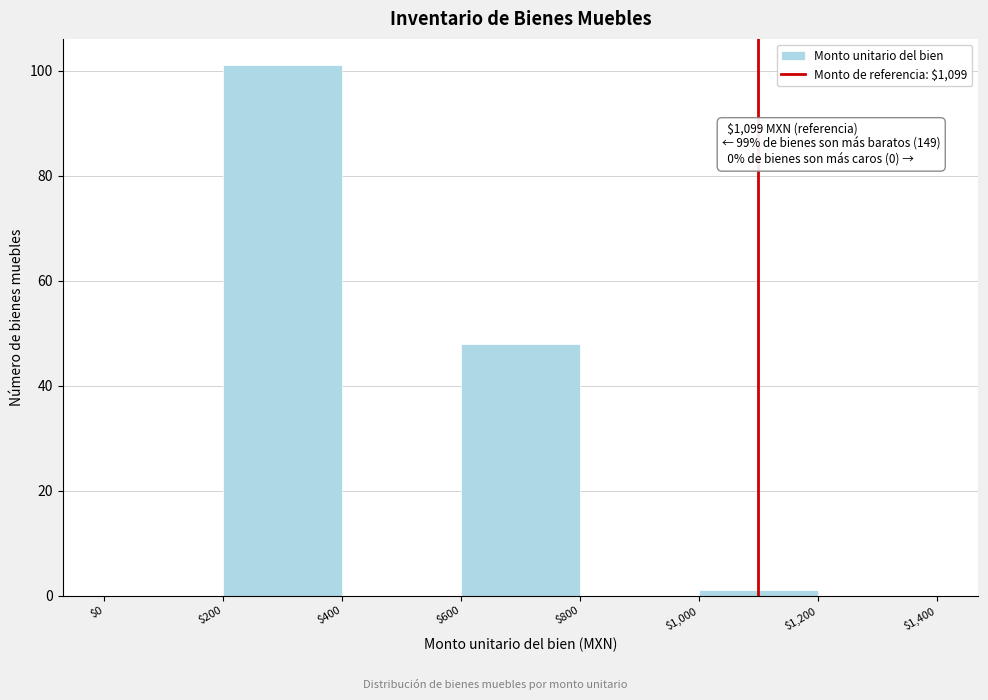

Over which range of the x-axis is the bar tallest?

$200 to $400